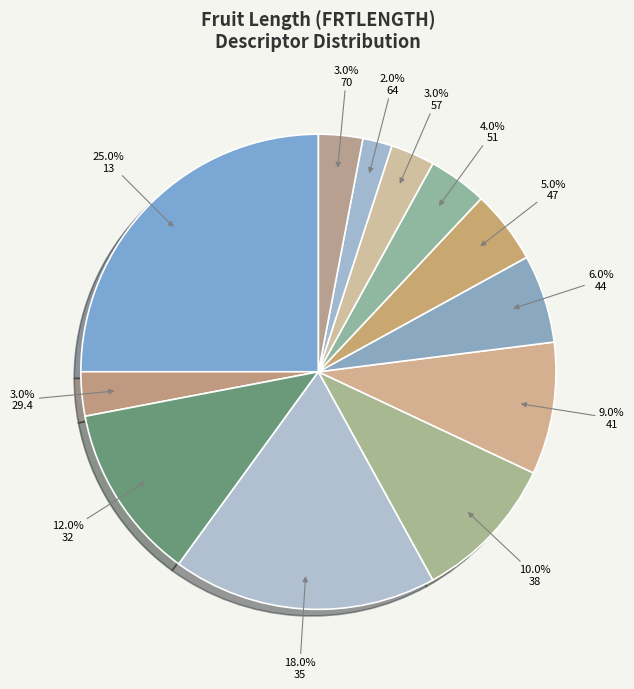

Which slice is the largest?

13